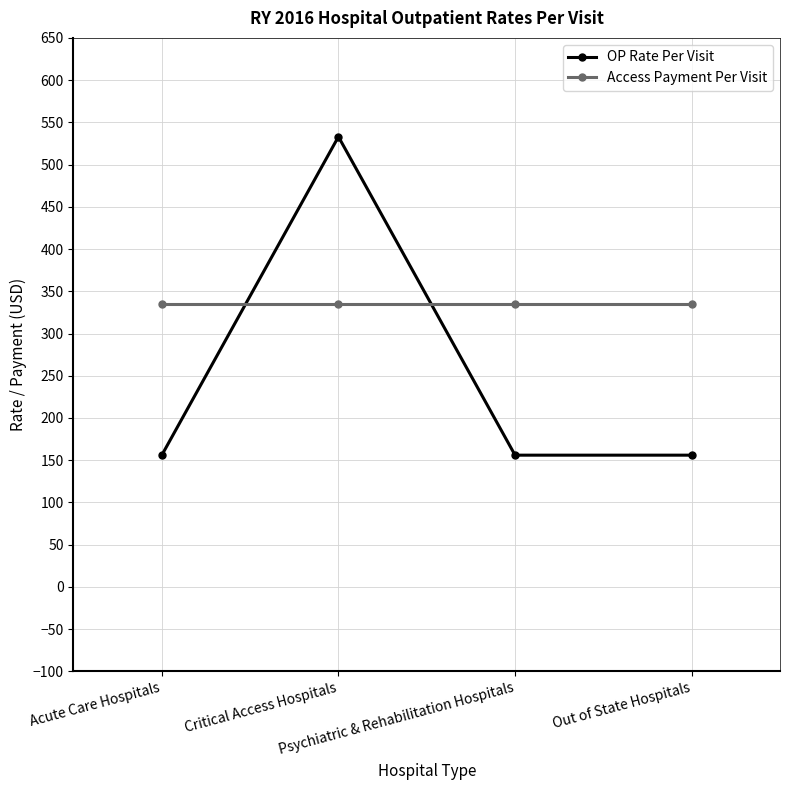

What value does the Access Payment Per Visit series have at Psychiatric & Rehabilitation Hospitals?

335